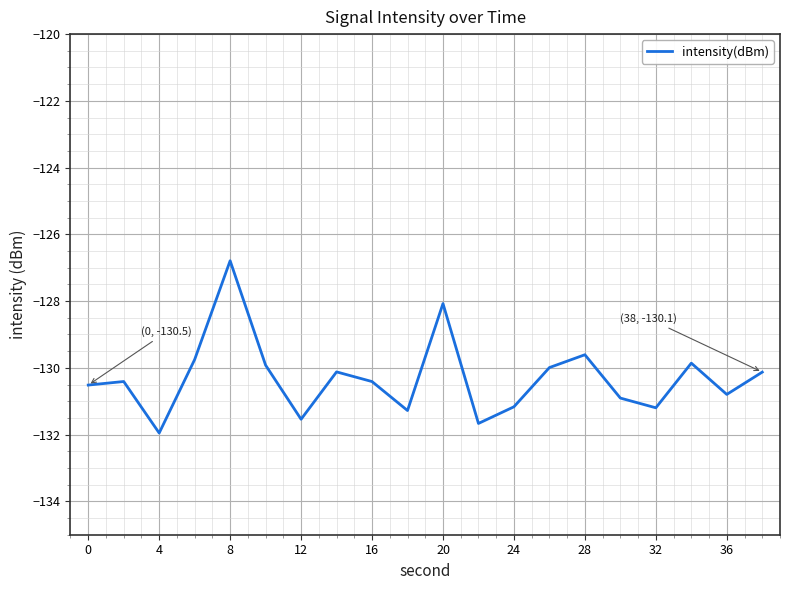

What is the difference between the maximum and minimum values?

5.2